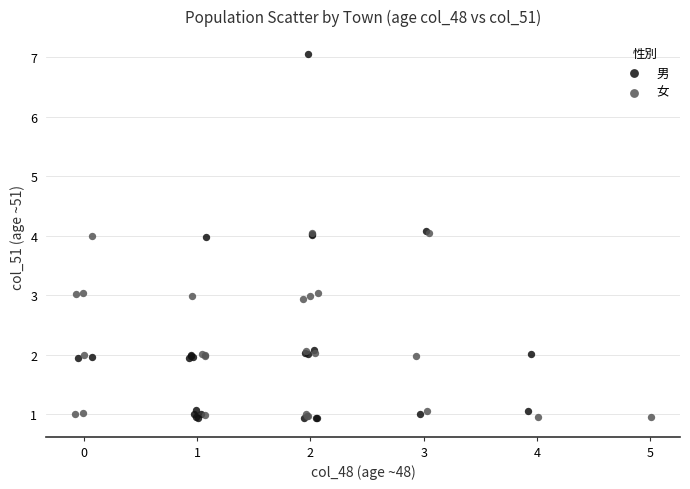

Which series reaches the maximum Y coordinate?

男